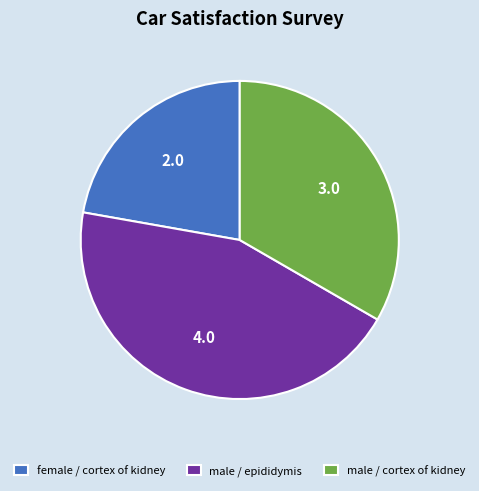

What is the largest slice in the pie chart?

male / epididymis